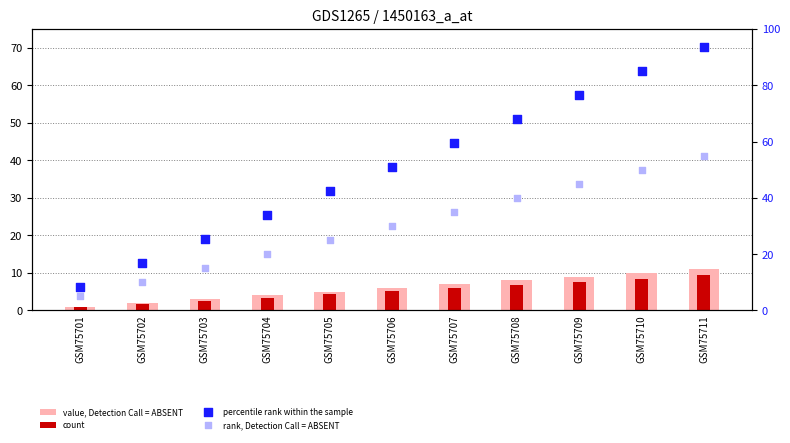

Which series contains the highest Y value?

percentile rank within the sample